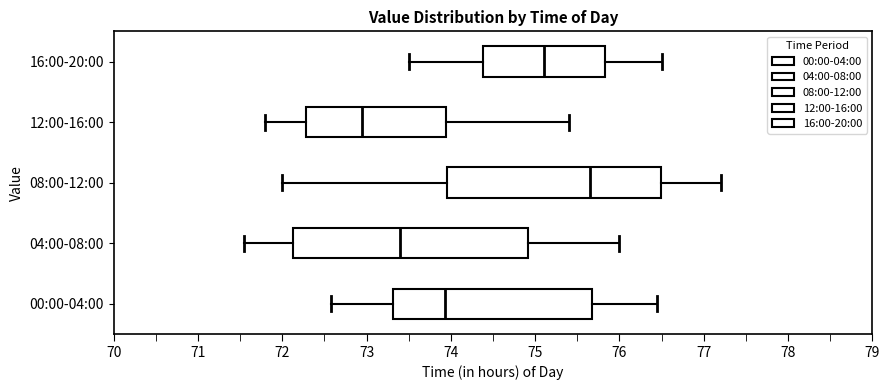

Comparing the boxes themselves (not the whiskers), which one is the widest?

04:00-08:00